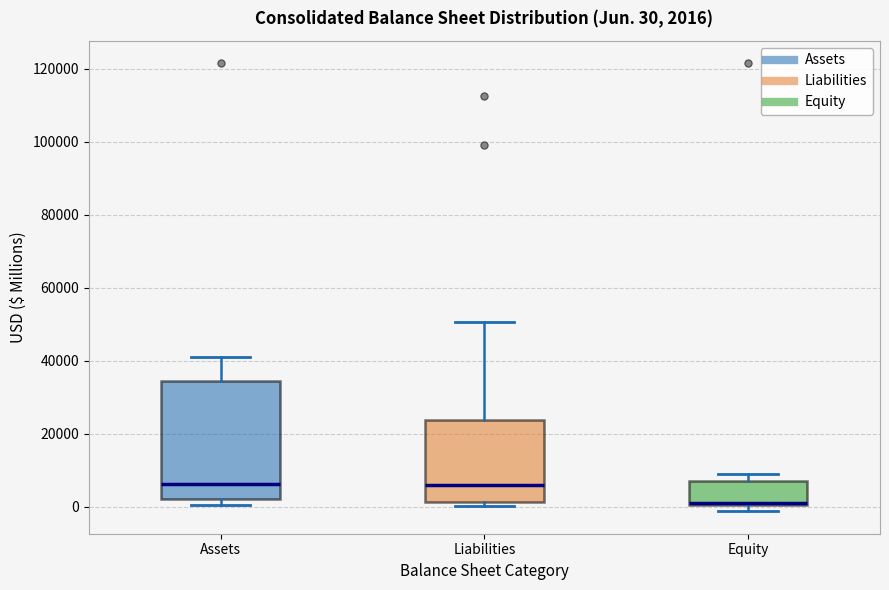

Which box is the tallest, from its lower edge to its upper edge?

Assets